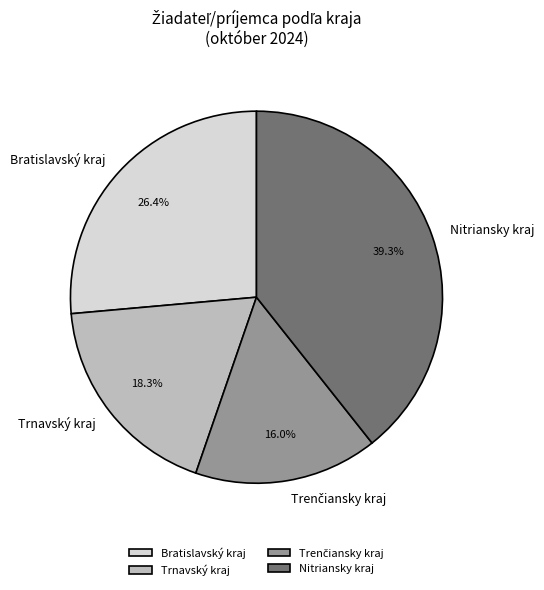

What is the largest slice in the pie chart?

Nitriansky kraj